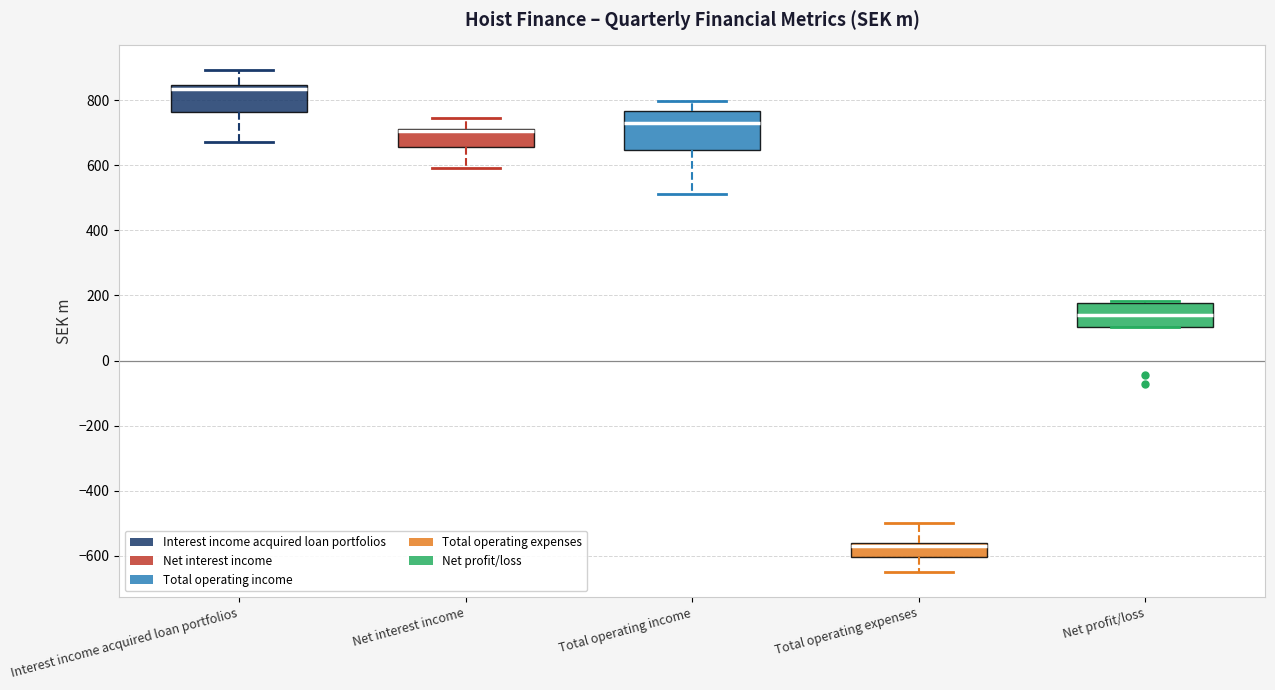

Reading left to right, read every box against the y-axis: the position of its median line, the range the box covers, and the ends of its whiskers. The values are not printed on the chart, so give them approximately, as read against the axis.

Interest income acquired loan portfolios: median 840 (just below the box's upper edge), box 760 to 840, whiskers 680 to 900
Net interest income: median 700, box 660 to 720, whiskers 600 to 740
Total operating income: median 740, box 640 to 760, whiskers 520 to 800
Total operating expenses: median -580, box -600 to -560, whiskers -660 to -500
Net profit/loss: median 140, box 100 to 180, whiskers 100 to 180 (just above the box's upper edge)